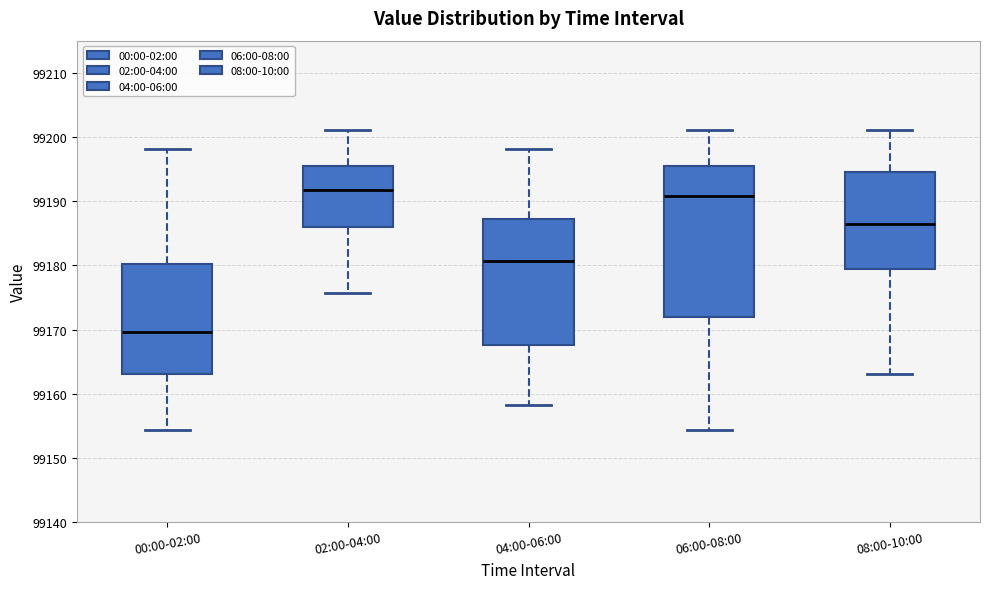

Which box's median line is the lowest?

00:00-02:00